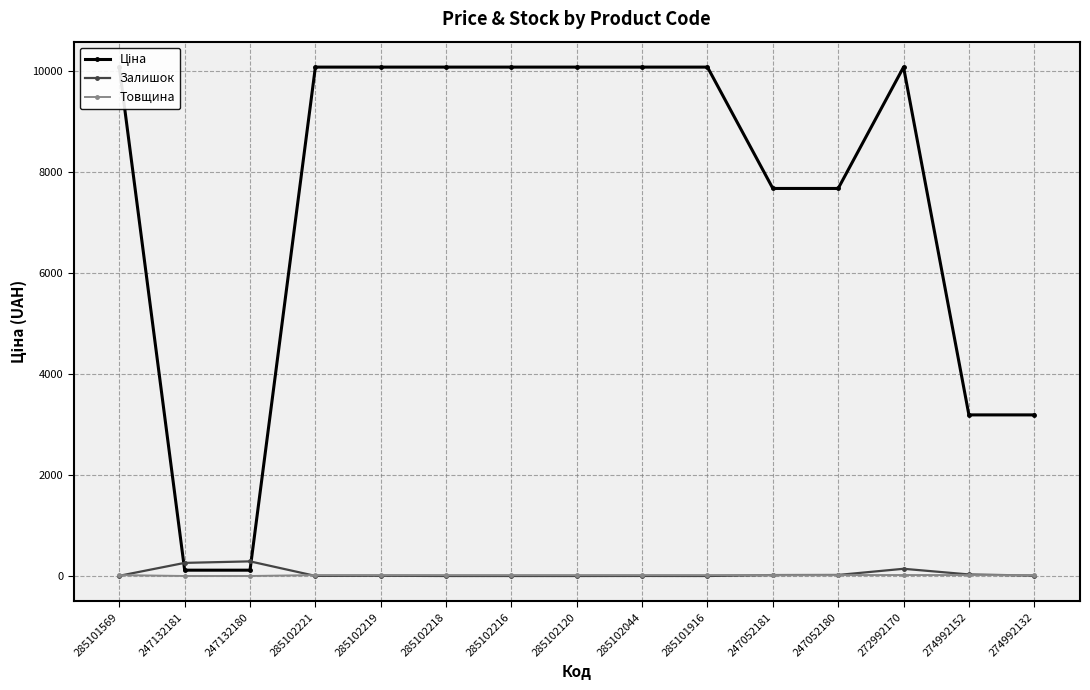

How many values in the Залишок series are below 5?

7